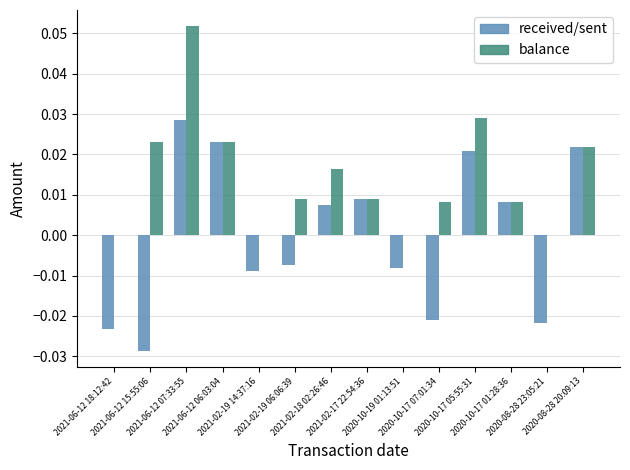

The value of received/sent at 2020-10-17 07:01:34 is -0.0. True or false?

True